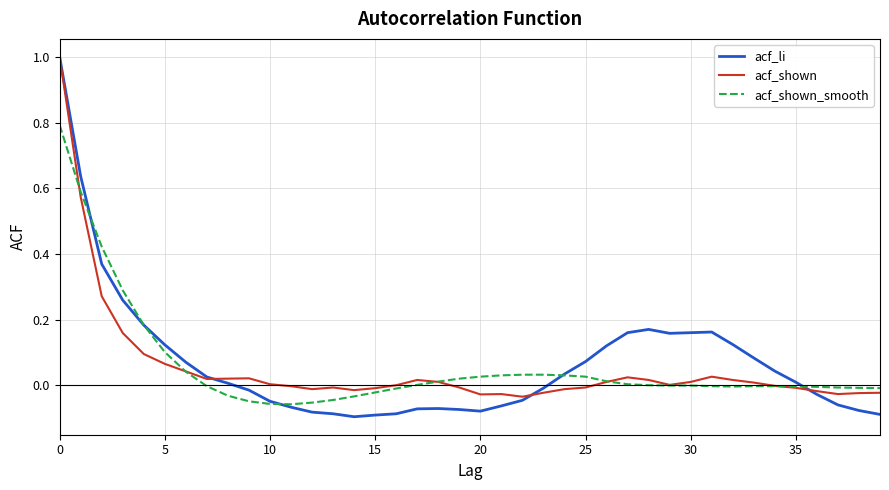

Which series has the largest range (max minus min)?

acf_li